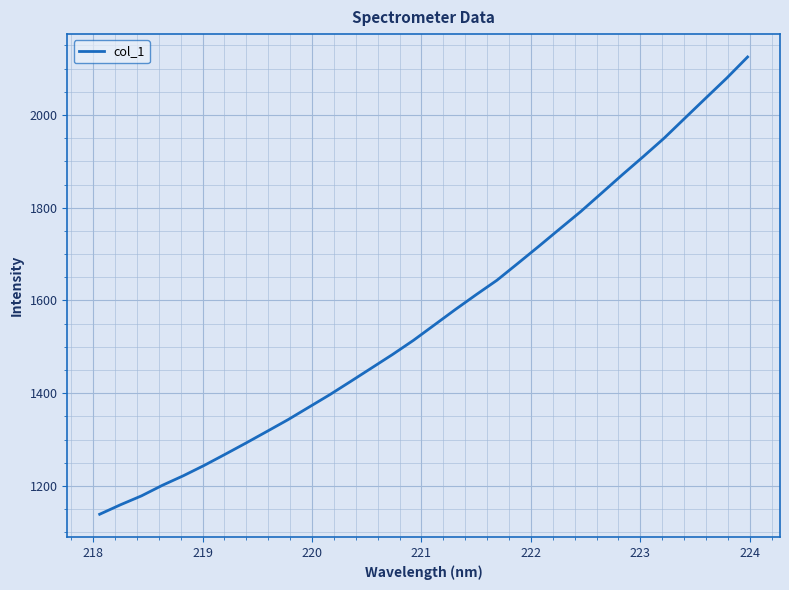

What is the smallest value displayed?

1139.3